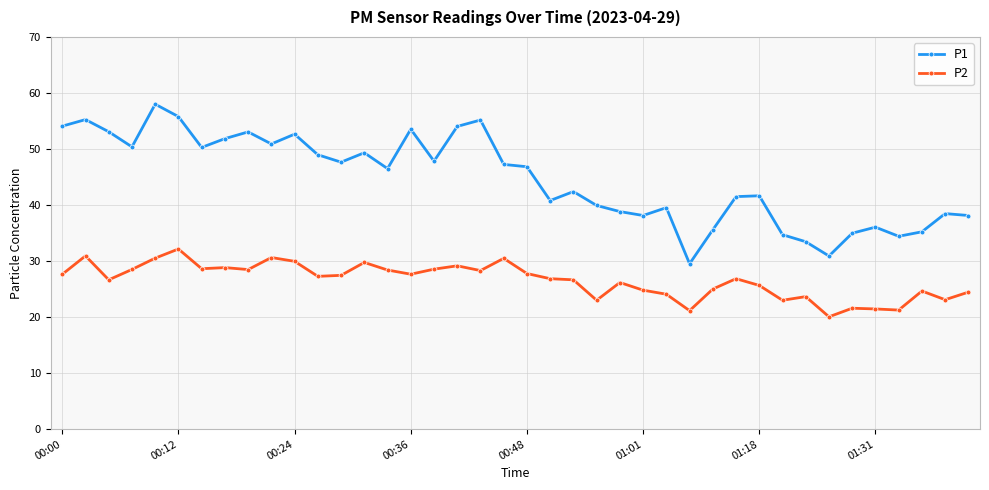

What is the value of the P1 point at the 5th from the left?

58.0